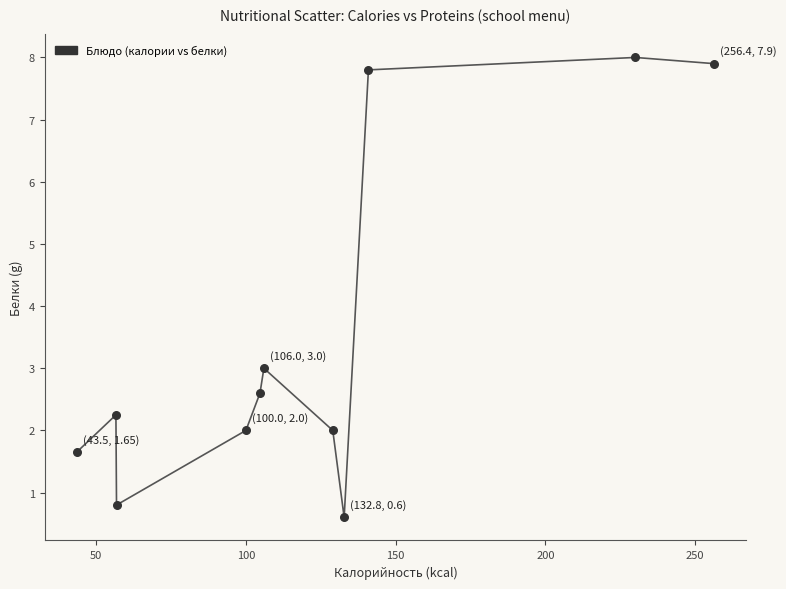

What is the range of X values (max minus min)?

212.9